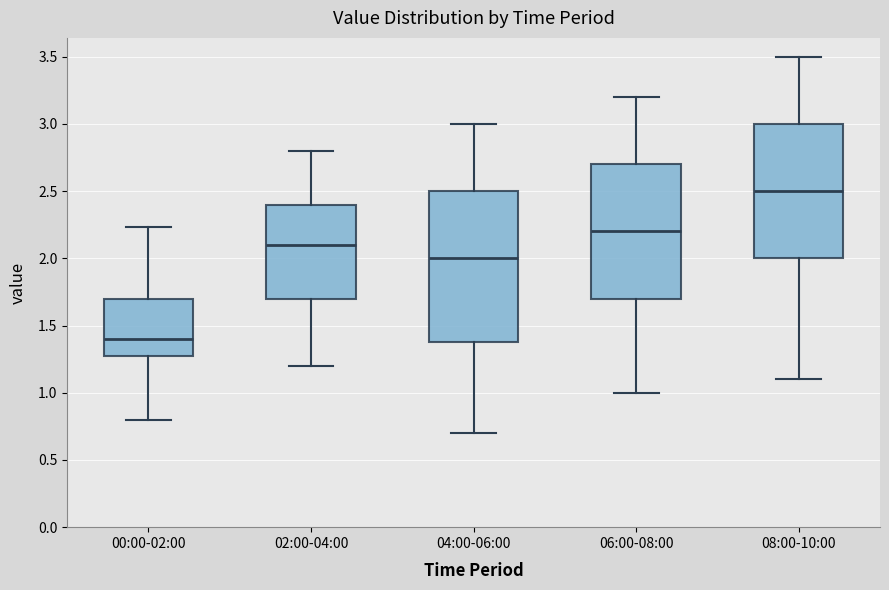

Which box has the highest median line?

08:00-10:00